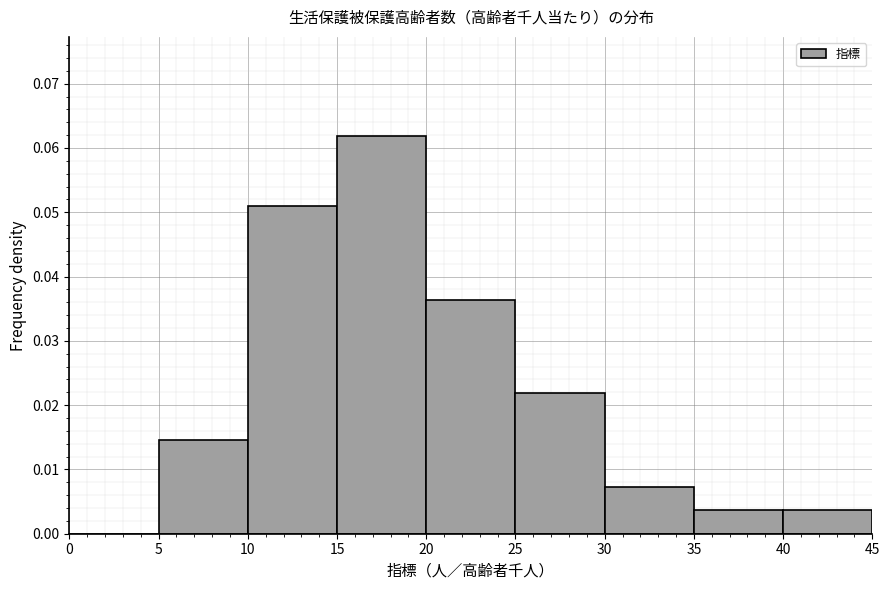

Reading left to right, list every bar in this chart as the range it spans on the x-axis followed by its height. The values are not printed on the chart, so give them approximately, as read against the axis.

0 to 5: 0
5 to 10: 0.015
10 to 15: 0.051
15 to 20: 0.062
20 to 25: 0.036
25 to 30: 0.022
30 to 35: 0.007
35 to 40: 0.004
40 to 45: 0.004